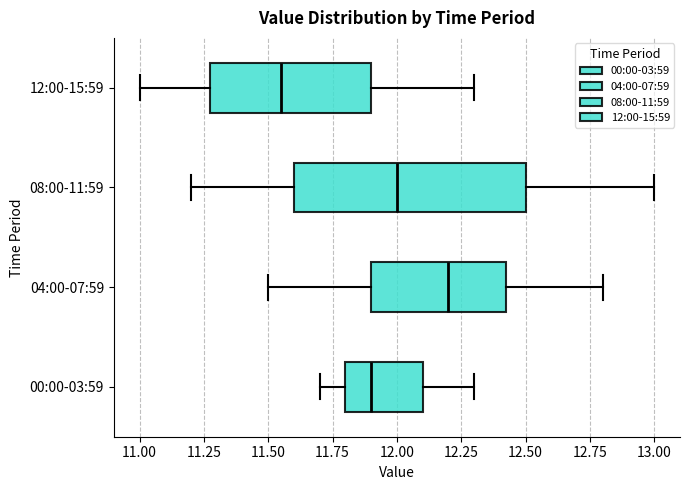

Reading bottom to top, read every box against the x-axis: the position of its median line, the range the box covers, and the ends of its whiskers. The values are not printed on the chart, so give them approximately, as read against the axis.

00:00-03:59: median 11.90, box 11.80 to 12.10, whiskers 11.70 to 12.30
04:00-07:59: median 12.20, box 11.90 to 12.45, whiskers 11.50 to 12.80
08:00-11:59: median 12.00, box 11.60 to 12.50, whiskers 11.20 to 13.00
12:00-15:59: median 11.55, box 11.30 to 11.90, whiskers 11.00 to 12.30